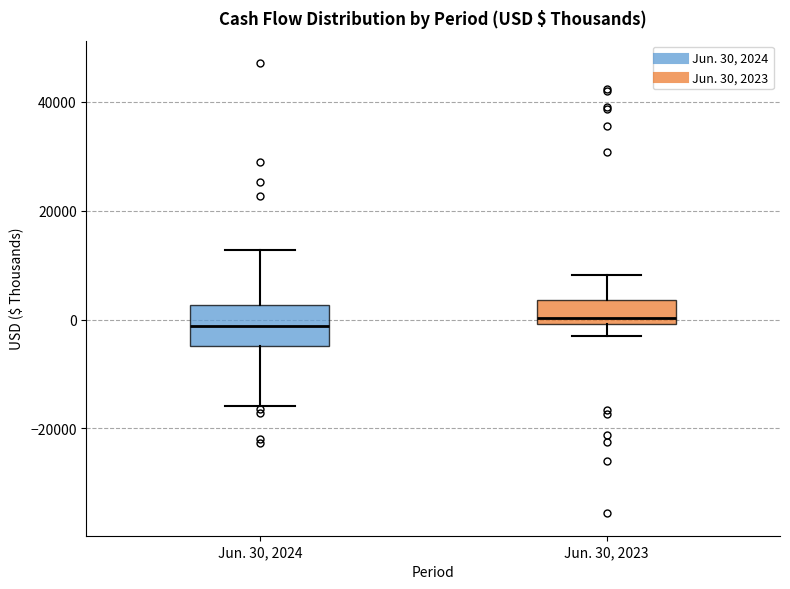

Which box is the tallest, from its lower edge to its upper edge?

Jun. 30, 2024